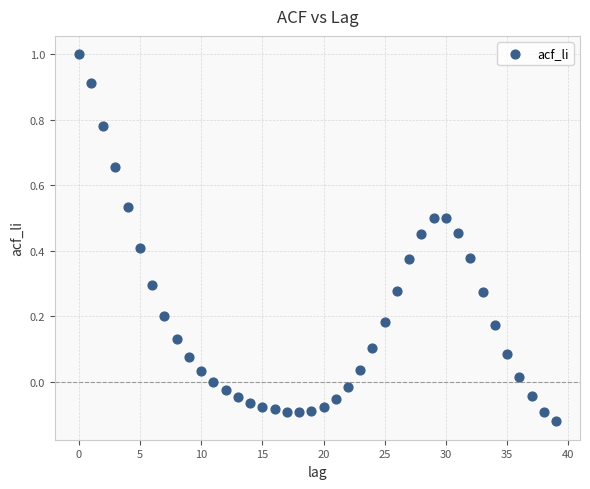

What is the range of Y values (max minus min)?

1.1